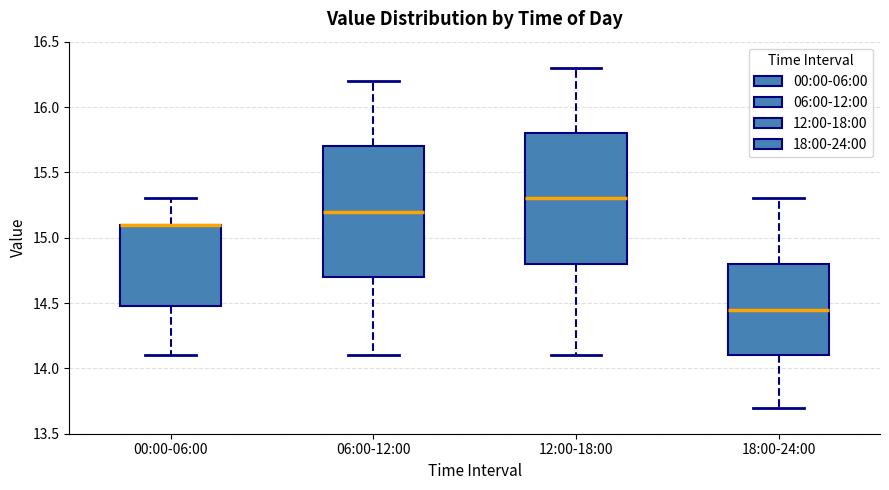

Where does the lower whisker of the box for 12:00-18:00 end on the y-axis? The values are not printed on the chart, so give them approximately, as read against the axis.

14.10